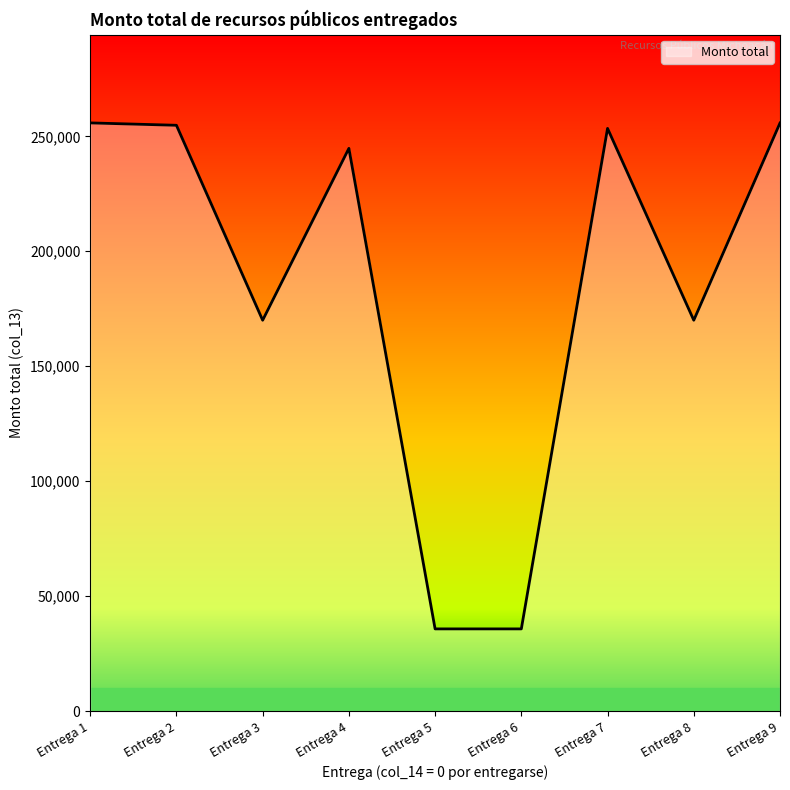

Which has a higher value, Entrega 1 or Entrega 6?

Entrega 1